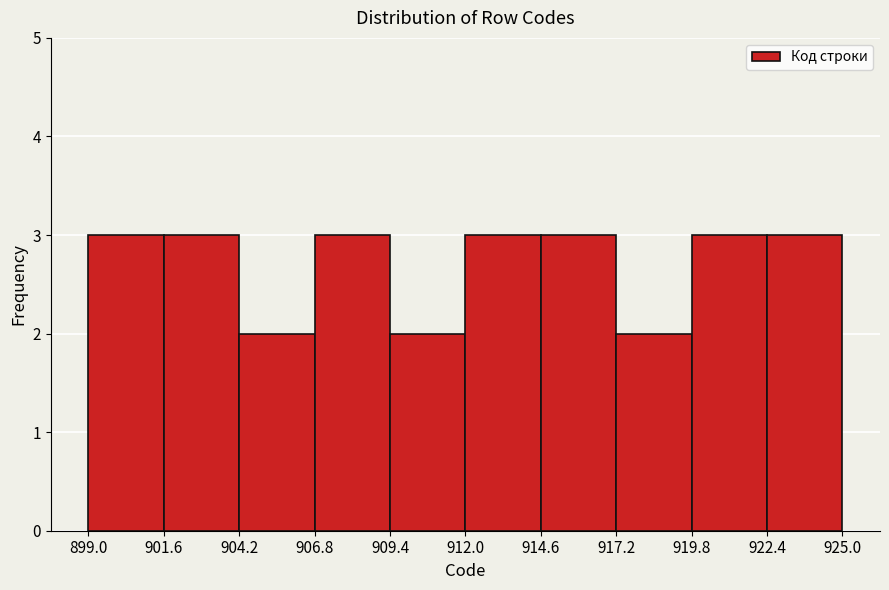

Reading left to right, transcribe this chart: for each bar, give the range it covers on the x-axis and its height. The values are not printed on the chart, so give them approximately, as read against the axis.

899.0 to 901.6: 3
901.6 to 904.2: 3
904.2 to 906.8: 2
906.8 to 909.4: 3
909.4 to 912.0: 2
912.0 to 914.6: 3
914.6 to 917.2: 3
917.2 to 919.8: 2
919.8 to 922.4: 3
922.4 to 925.0: 3